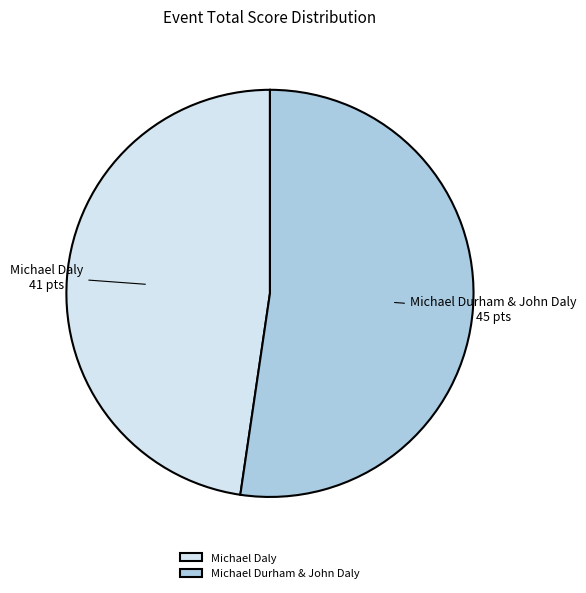

True or false: Michael Durham & John Daly accounts for 52% of the total.

True